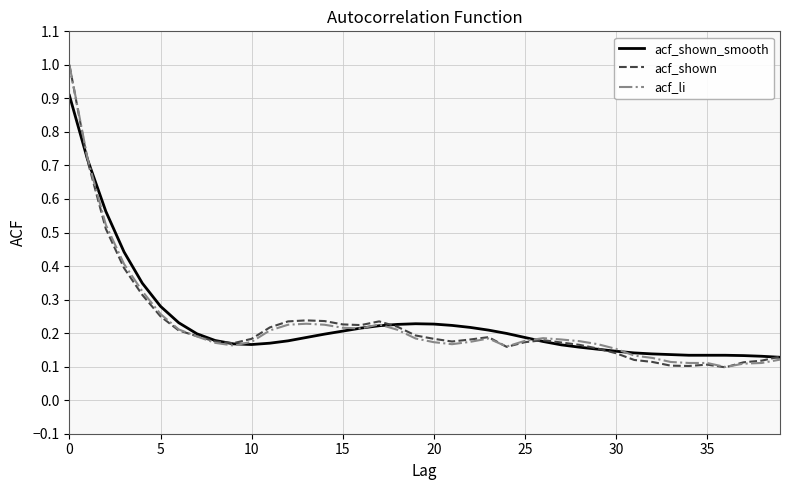

Which series has the largest range (max minus min)?

acf_shown